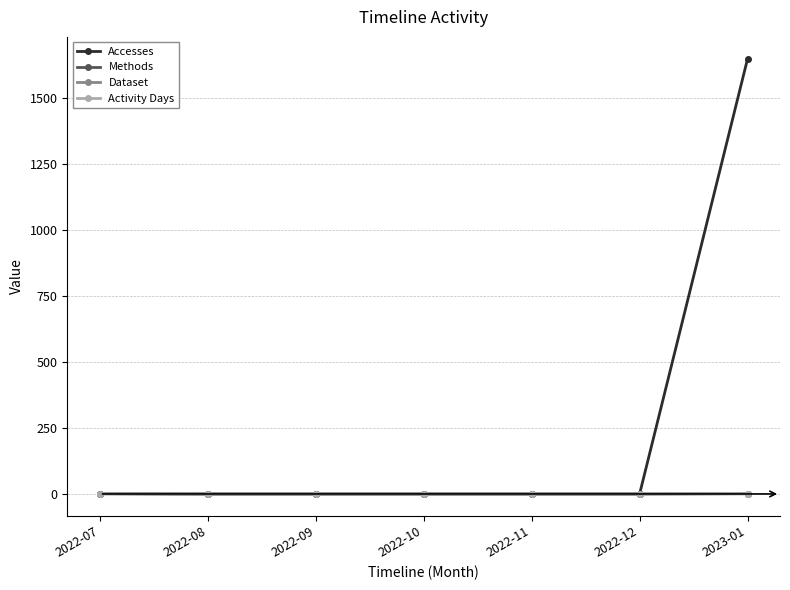

Does the chart have visible grid lines?

Yes